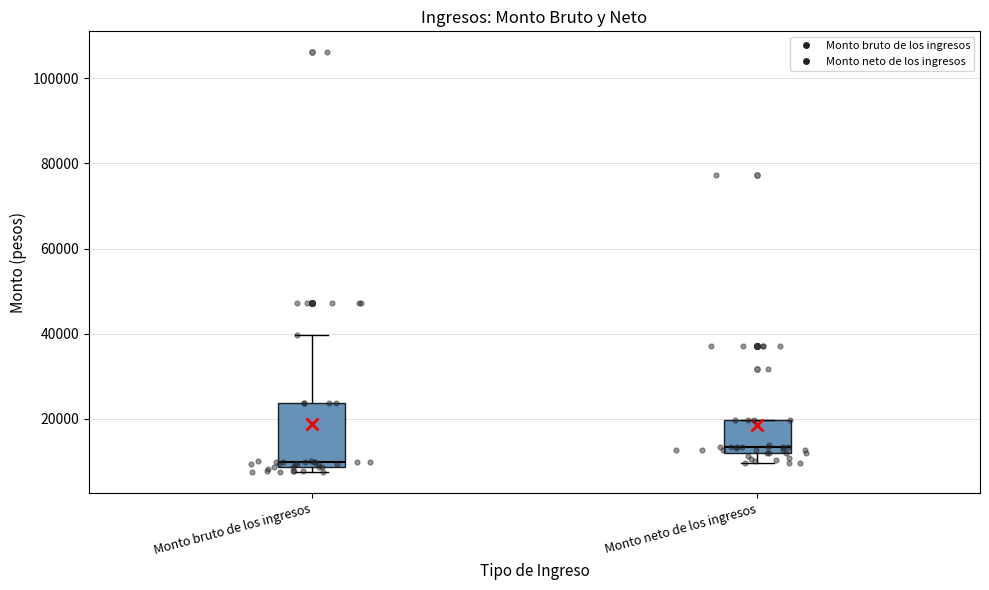

Reading left to right, transcribe this box plot: for each box, give where its median line is, the range the box spans, and where its two whiskers end, as read against the y-axis. The values are not printed on the chart, so give them approximately, as read against the axis.

Monto bruto de los ingresos: median 10000, box 8000 to 24000, whiskers 8000 (just below the box's lower edge) to 40000
Monto neto de los ingresos: median 14000, box 12000 to 20000, whiskers 10000 to 20000